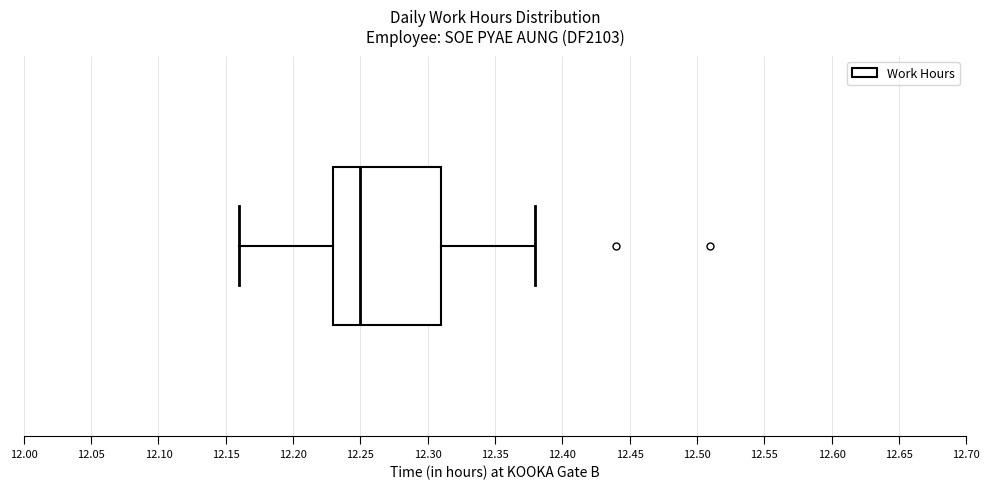

Transcribe this box plot: give where the median line is, the range the box spans, and where the two whiskers end, as read against the x-axis. The values are not printed on the chart, so give them approximately, as read against the axis.

median 12.25, box 12.23 to 12.31, whiskers 12.16 to 12.38